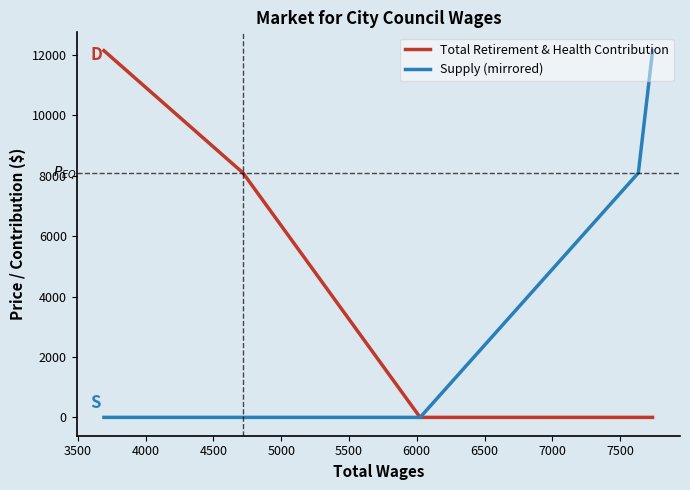

Which series has the largest range (max minus min)?

Total Retirement & Health Contribution